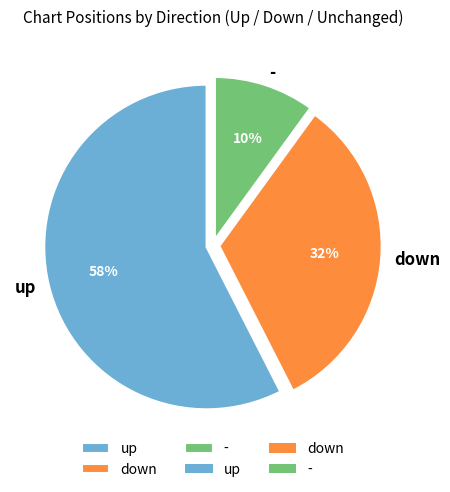

True or false: - accounts for 10% of the total.

True